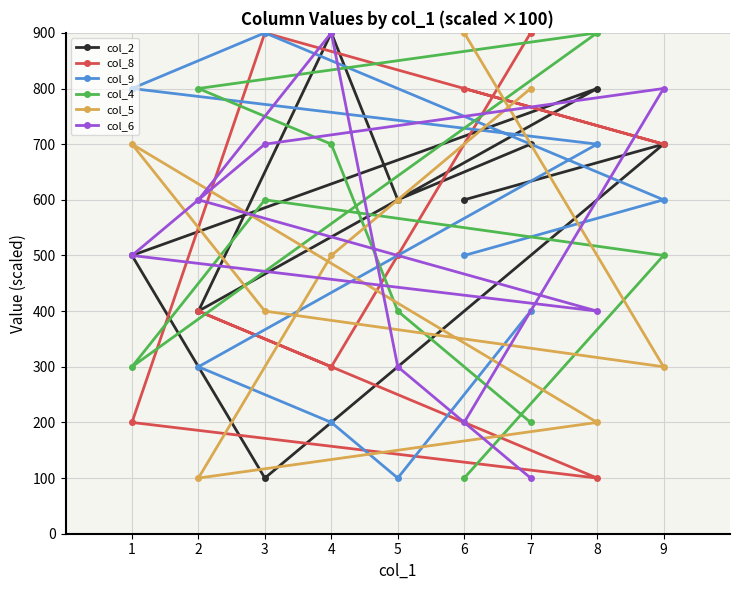

Which series ends up on top after the final intersection of col_5 and col_4?

col_5